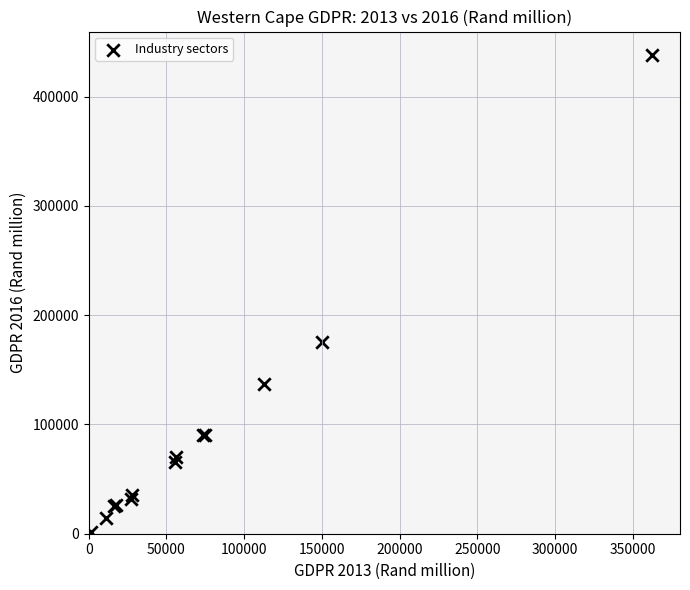

What Y value in the scatter plot is closest to 219524?

175583.2